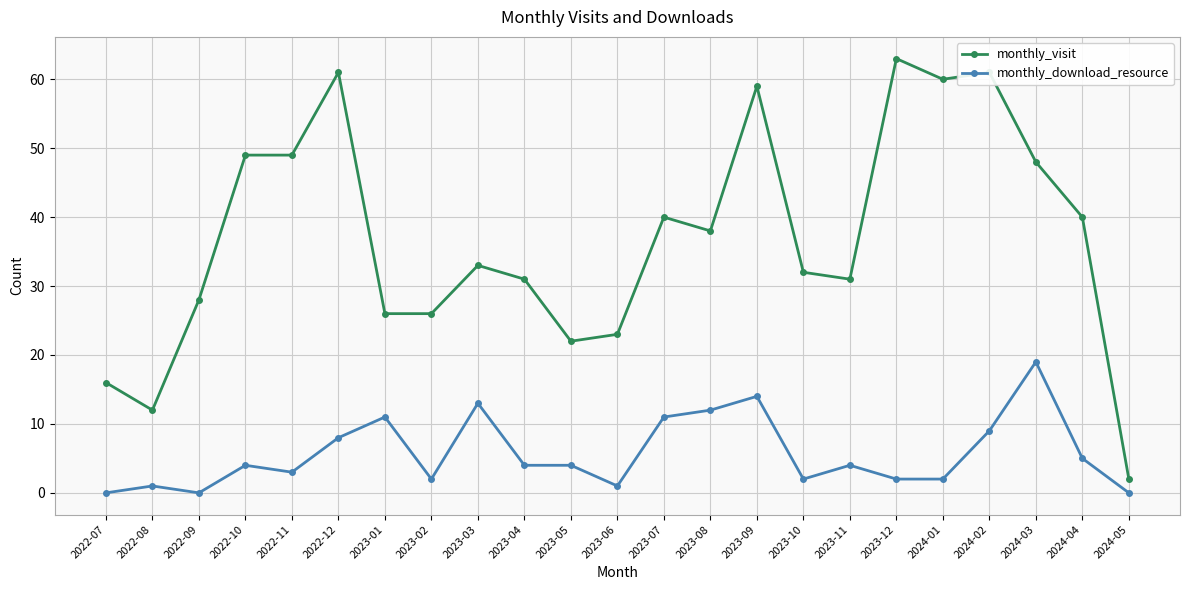

What is the label of the 23rd point from the left?

2024-05